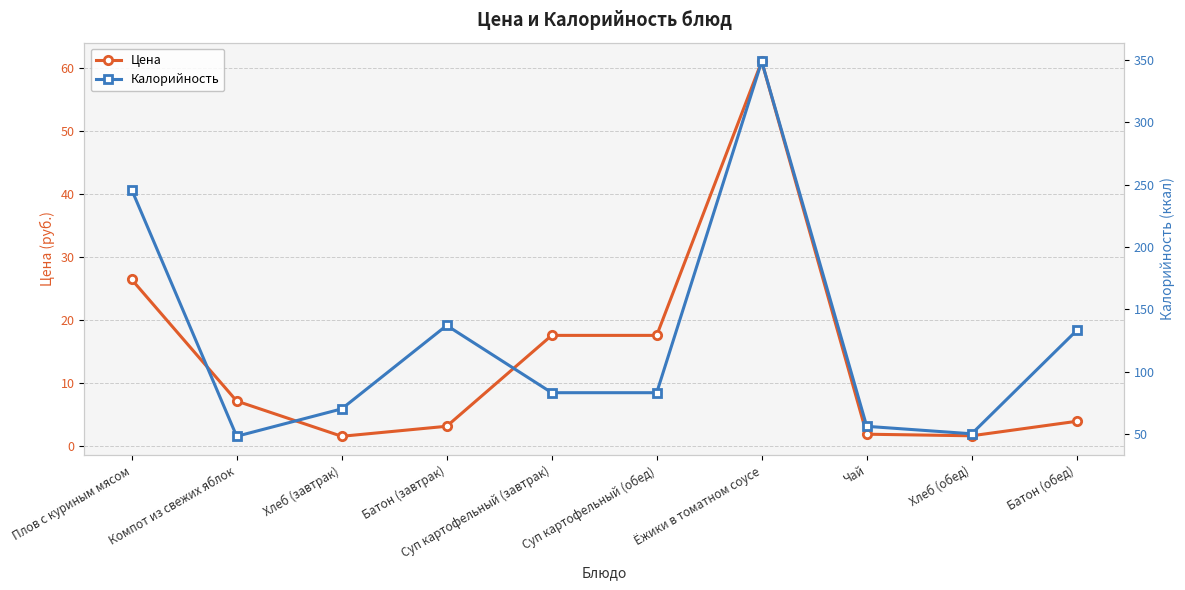

Which series has the largest total across all categories?

Калорийность